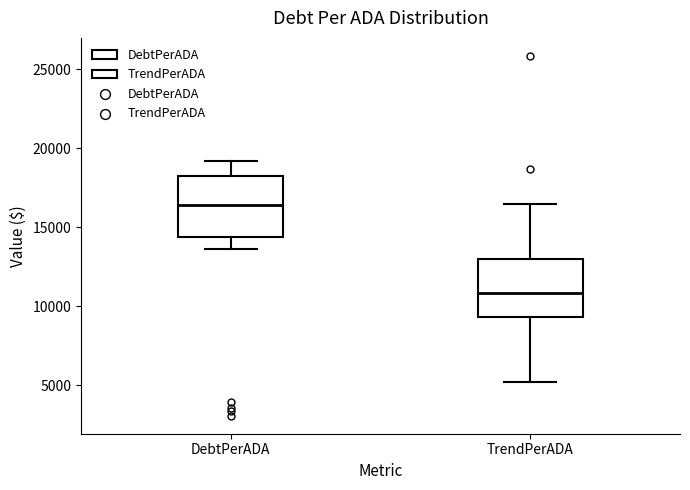

Which box's median line is the lowest?

TrendPerADA